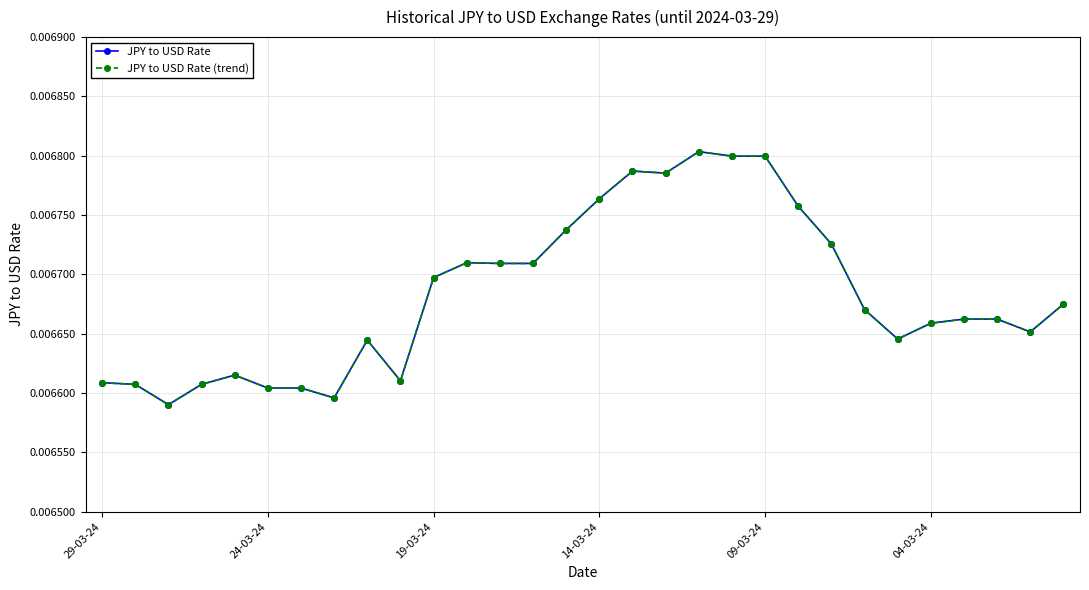

Is this an area chart (filled region under the line)?

No